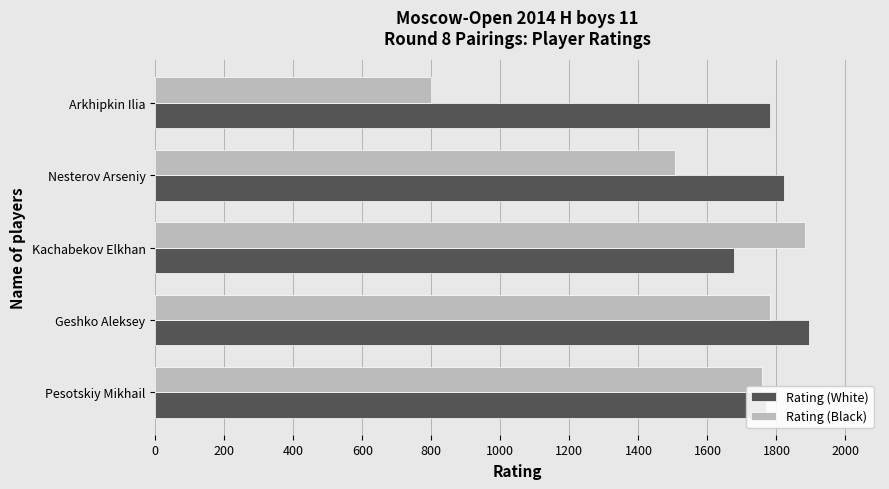

Which series has the largest range (max minus min)?

Rating (Black)